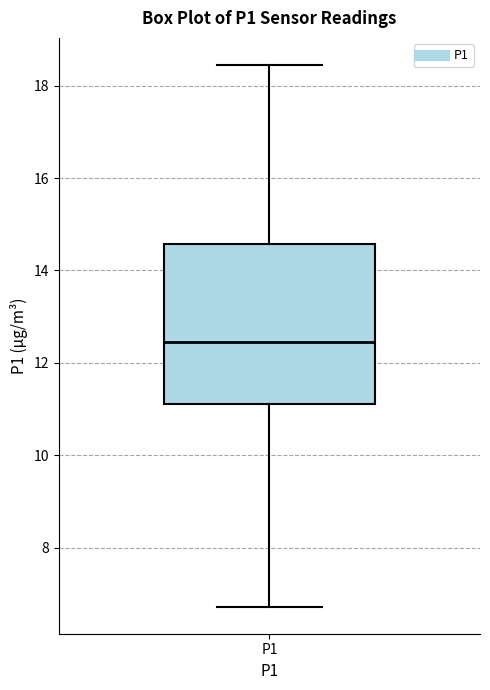

Where is the lower edge of the box for P1 on the y-axis? The values are not printed on the chart, so give them approximately, as read against the axis.

11.2